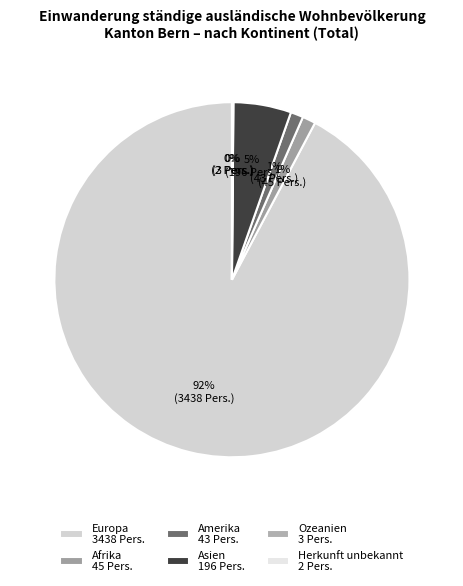

Count the number of slices in the pie.

6